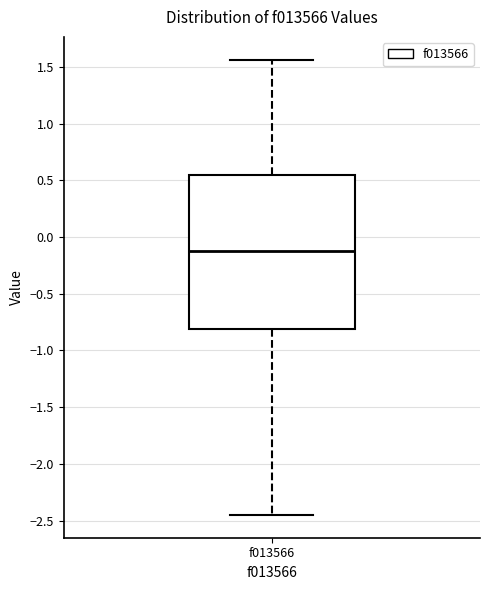

Transcribe this box plot: give where the median line is, the range the box spans, and where the two whiskers end, as read against the y-axis. The values are not printed on the chart, so give them approximately, as read against the axis.

median -0.10, box -0.80 to 0.55, whiskers -2.45 to 1.55